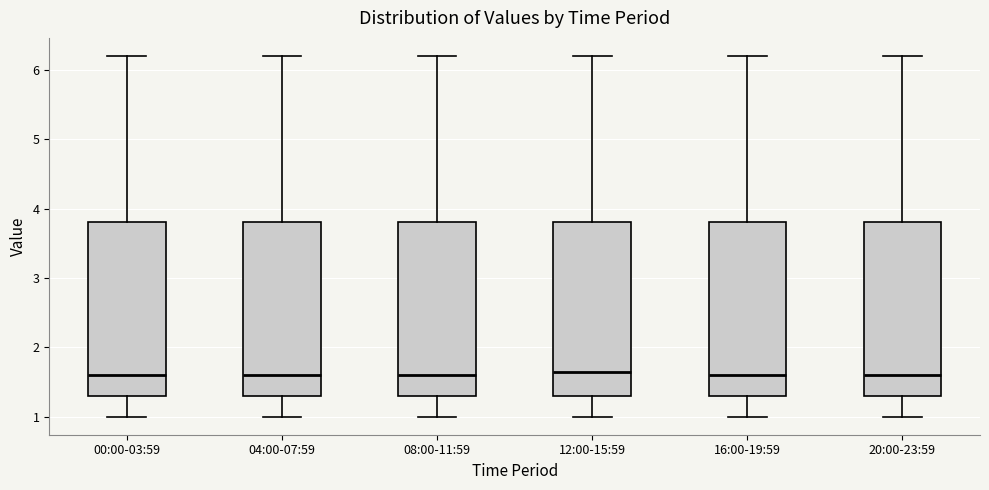

Reading left to right, read every box against the y-axis: the position of its median line, the range the box covers, and the ends of its whiskers. The values are not printed on the chart, so give them approximately, as read against the axis.

00:00-03:59: median 1.6, box 1.3 to 3.8, whiskers 1.0 to 6.2
04:00-07:59: median 1.6, box 1.3 to 3.8, whiskers 1.0 to 6.2
08:00-11:59: median 1.6, box 1.3 to 3.8, whiskers 1.0 to 6.2
12:00-15:59: median 1.7, box 1.3 to 3.8, whiskers 1.0 to 6.2
16:00-19:59: median 1.6, box 1.3 to 3.8, whiskers 1.0 to 6.2
20:00-23:59: median 1.6, box 1.3 to 3.8, whiskers 1.0 to 6.2